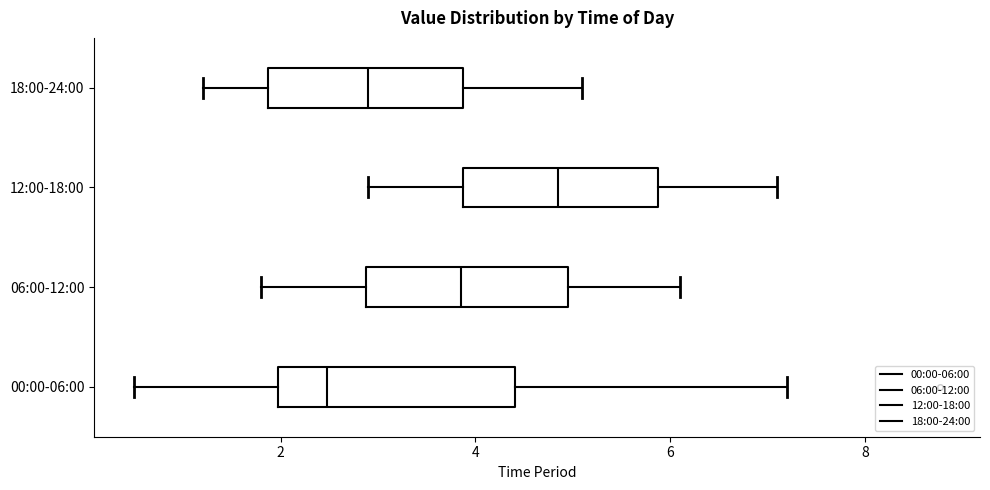

Reading bottom to top, transcribe this box plot: for each box, give where its median line is, the range the box spans, and where its two whiskers end, as read against the x-axis. The values are not printed on the chart, so give them approximately, as read against the axis.

00:00-06:00: median 2.4, box 2.0 to 4.4, whiskers 0.6 to 7.2
06:00-12:00: median 3.8, box 2.8 to 5.0, whiskers 1.8 to 6.2
12:00-18:00: median 4.8, box 3.8 to 5.8, whiskers 3.0 to 7.2
18:00-24:00: median 3.0, box 1.8 to 3.8, whiskers 1.2 to 5.2